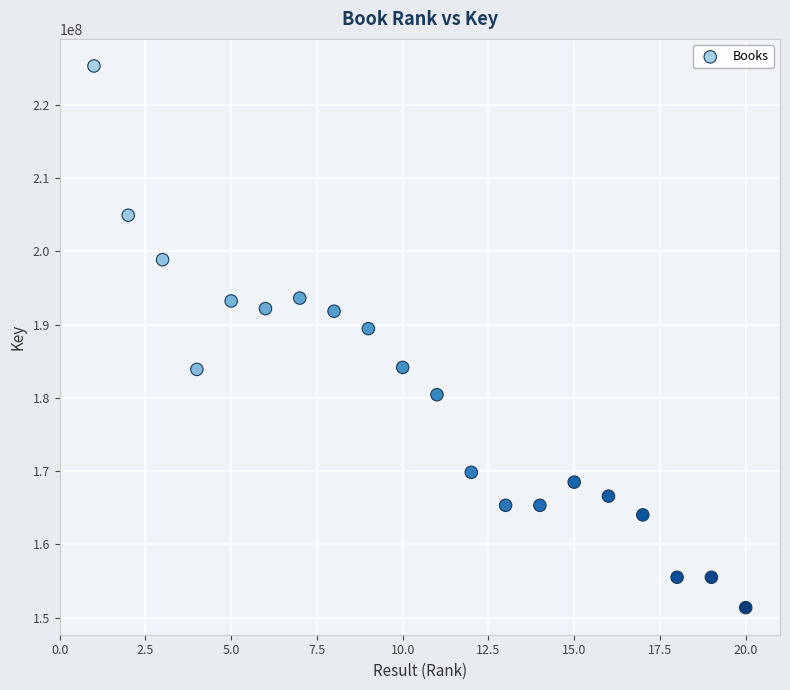

What is the range of Y values (max minus min)?

73922052